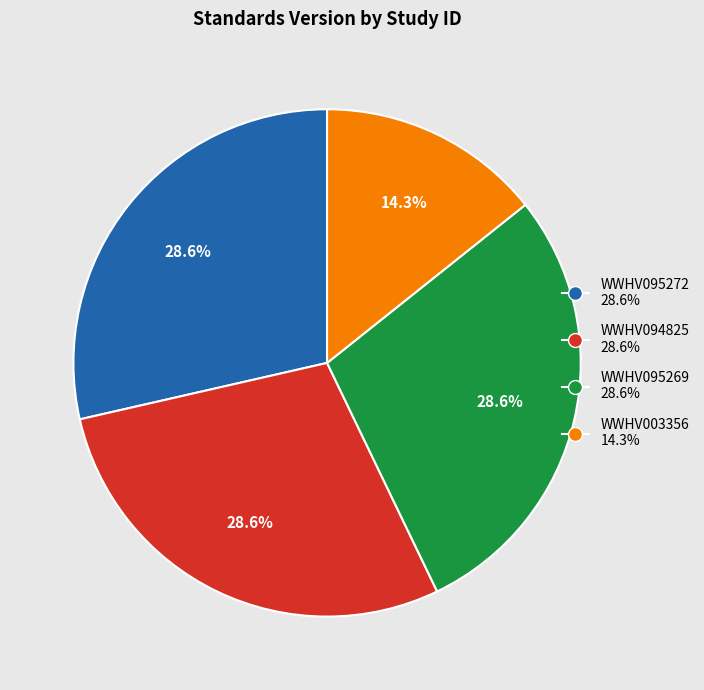

What is the ratio of the value at WWHV094825 to the value at WWHV095269?

1.0